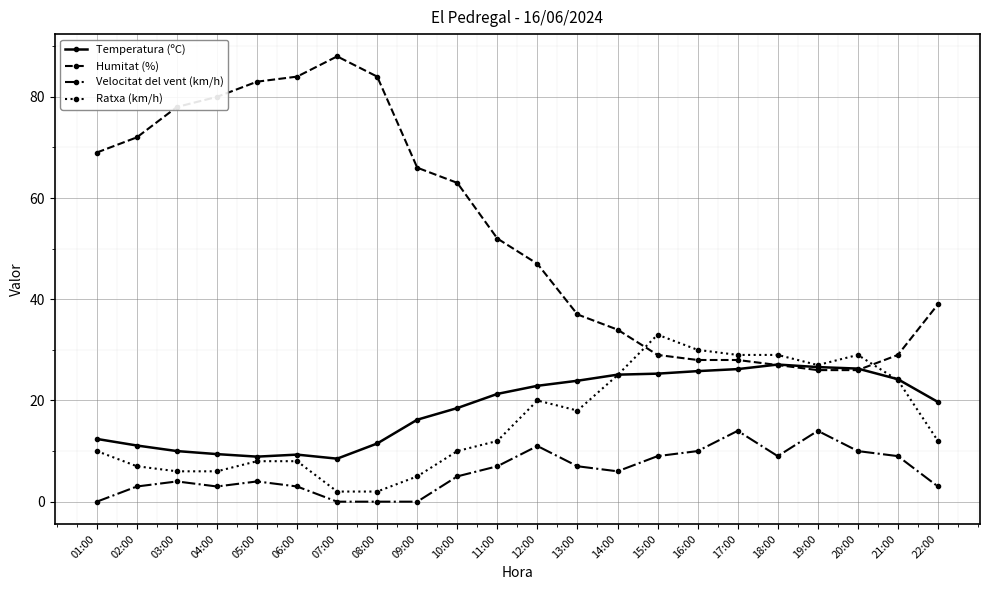

True or false: Ratxa (km/h) has a value of 12.0 at 22:00.

True